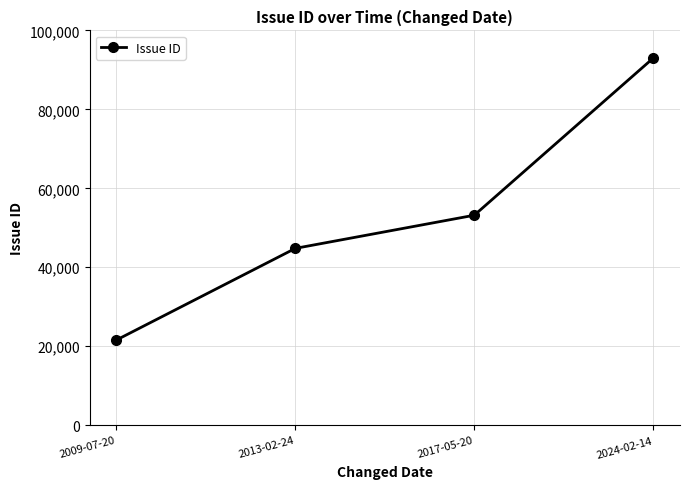

Reading right to left, list all the values displayed in this chart.

92968	53184	44793	21588